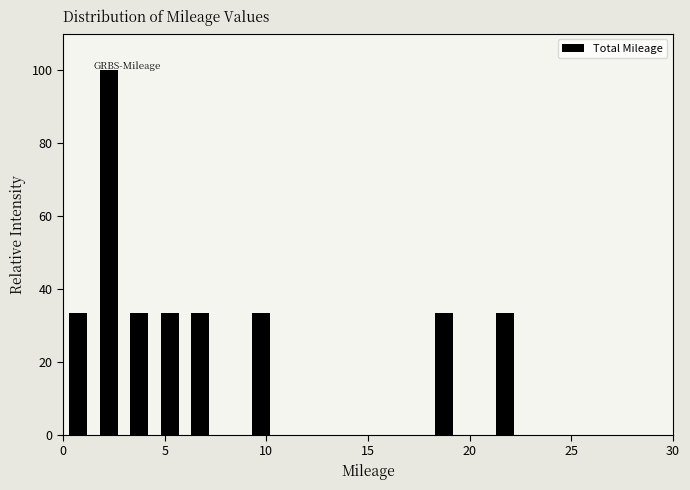

Read against the x-axis, roughly where is the centre of the tallest bar?

2.5